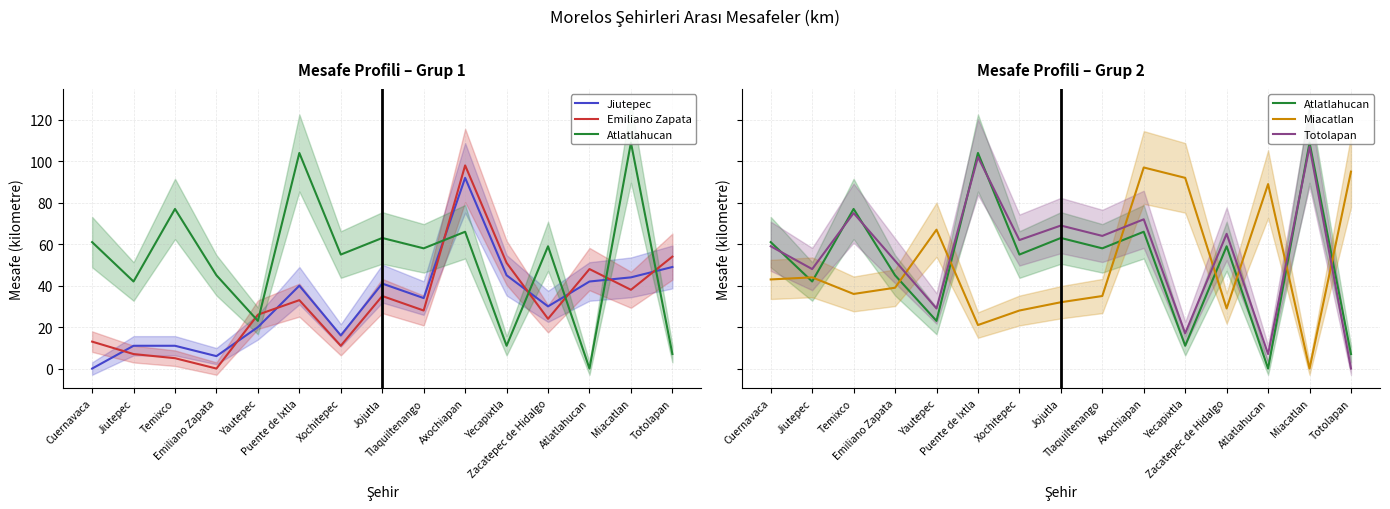

What is the sum of all Totolapan values?

828